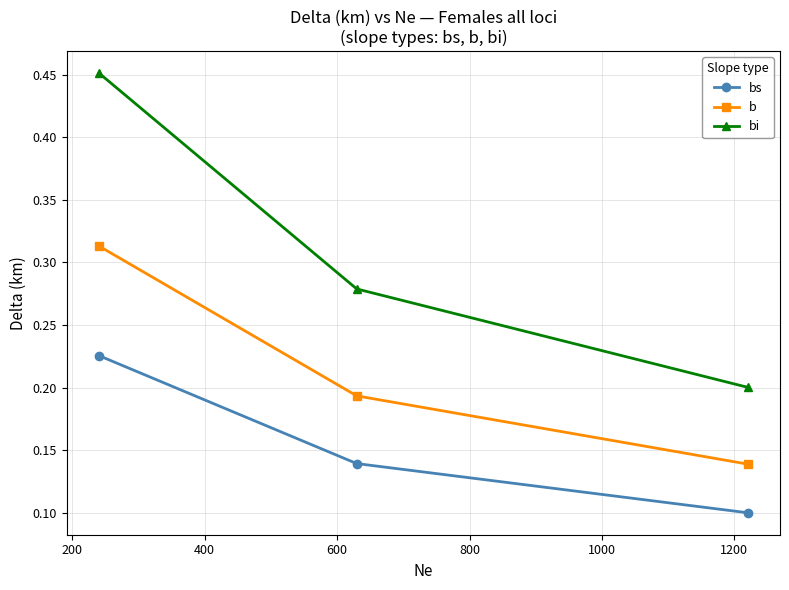

List the series in order of their overall mean, lowest first.

bs, b, bi